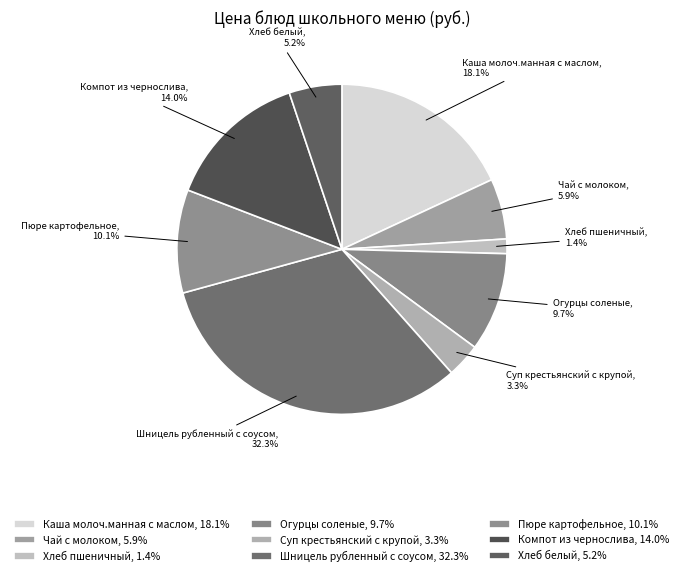

How many slices are in this pie chart?

9